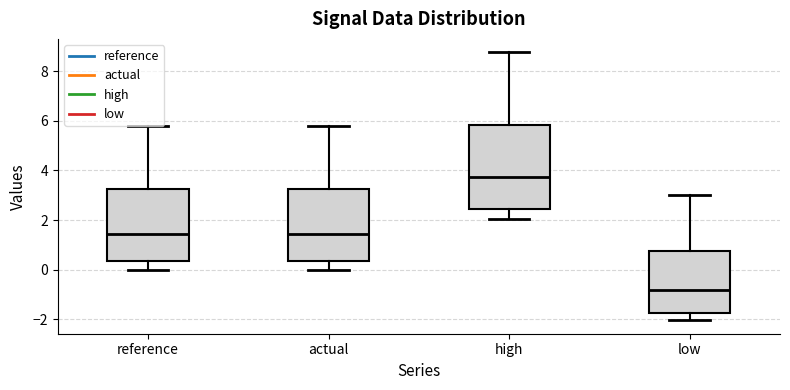

Where is the lower edge of the box for high on the y-axis? The values are not printed on the chart, so give them approximately, as read against the axis.

2.4